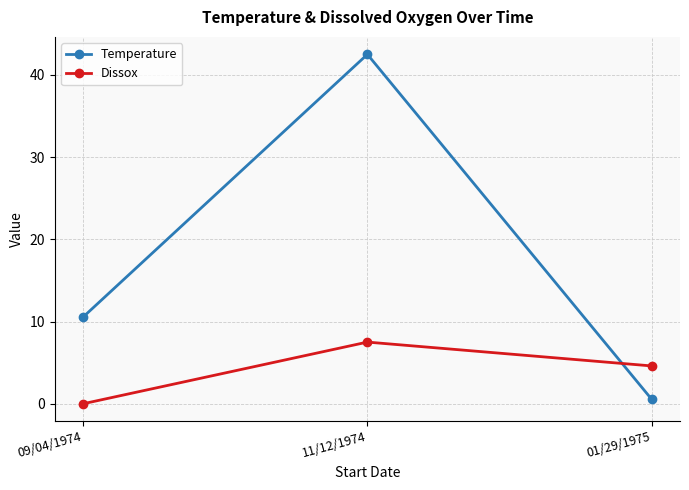

What is the label of the 1st point from the left?

09/04/1974